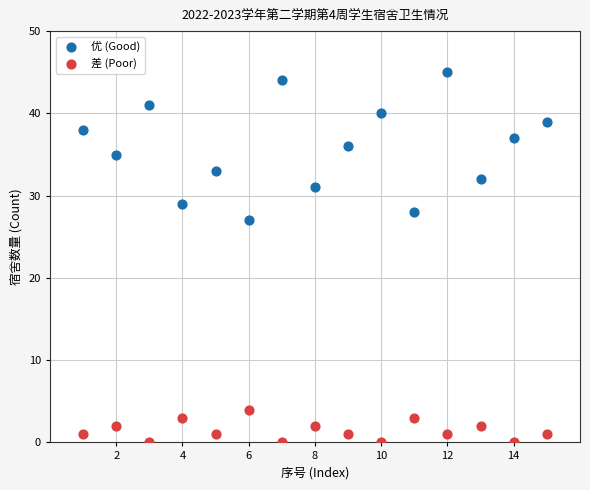

Which series reaches the maximum Y coordinate?

优 (Good)